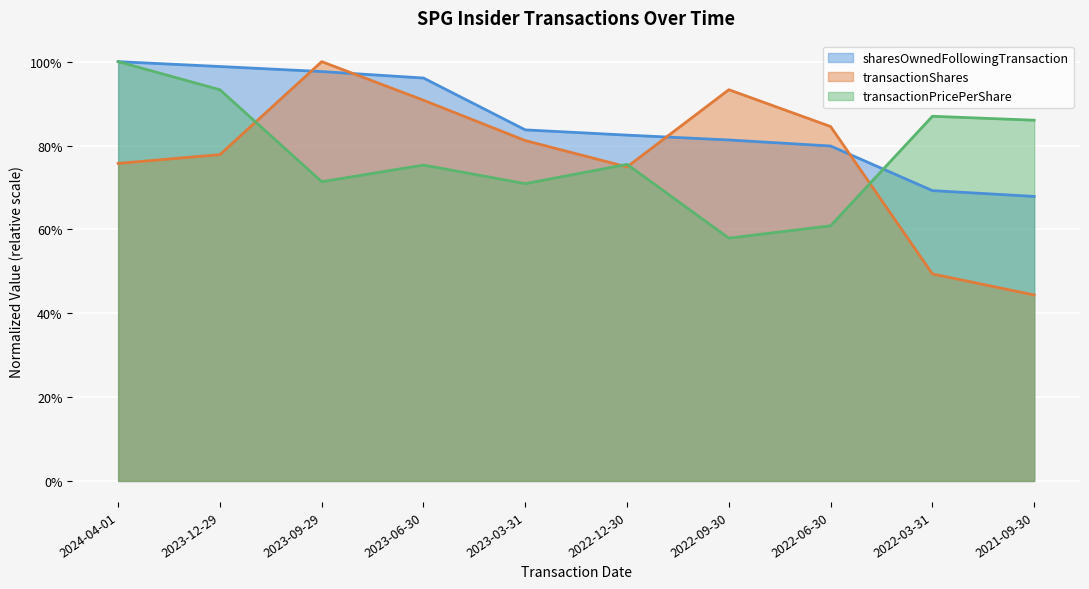

What is the spread (max minus min) of values at 2022-06-30?

0.2